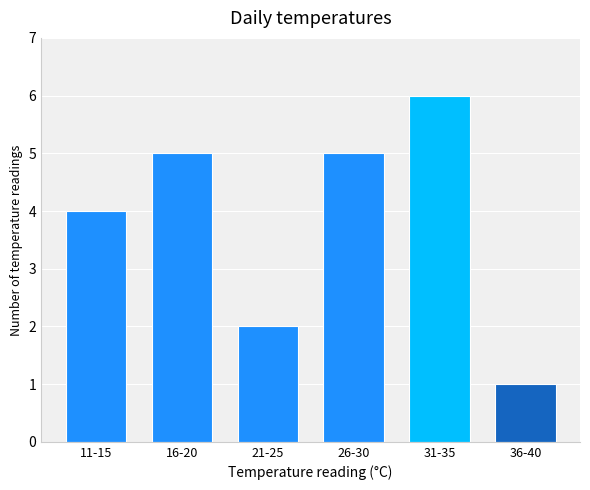

Reading left to right, transcribe all the data shown in this chart.

4	5	2	5	6	1